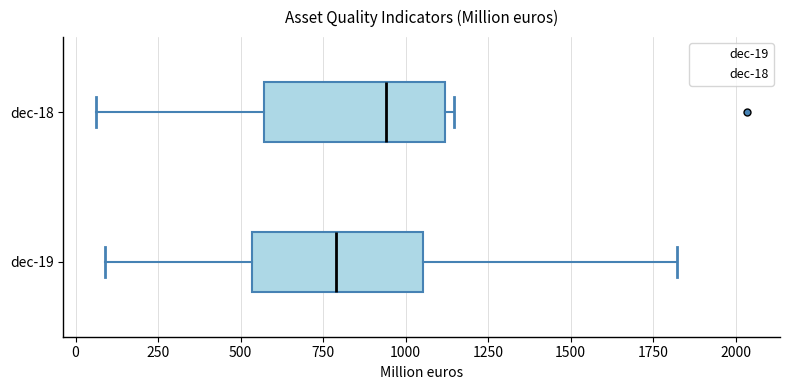

Which box's median line is the furthest to the left?

dec-19